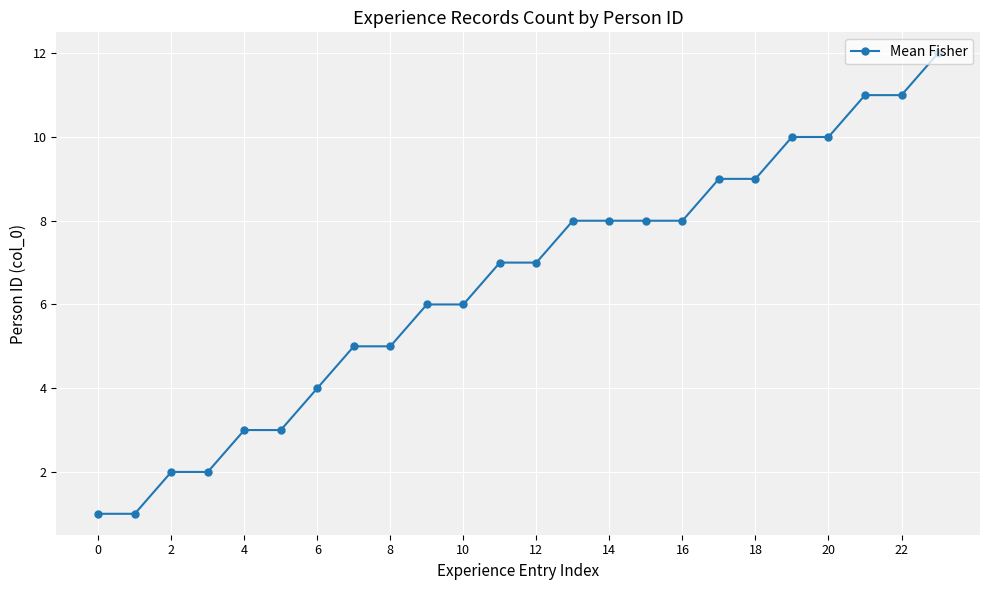

What is the difference between the second highest and minimum values?

10